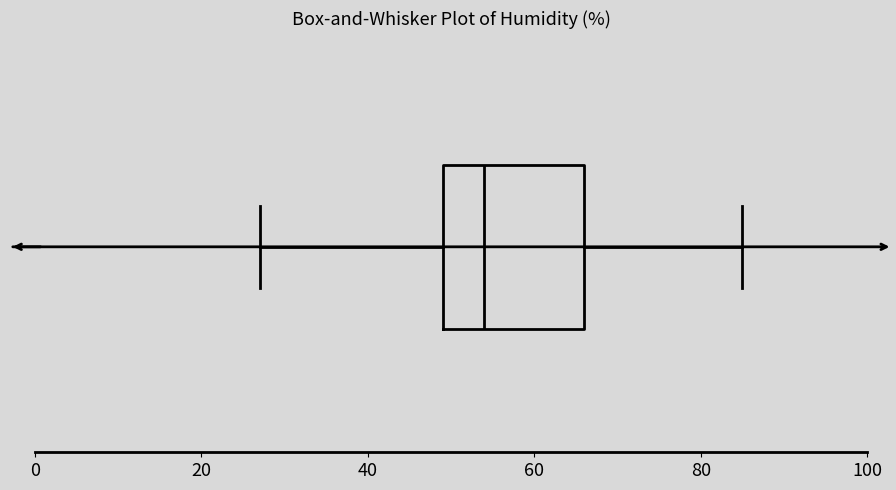

Transcribe this box plot: give where the median line is, the range the box spans, and where the two whiskers end, as read against the x-axis. The values are not printed on the chart, so give them approximately, as read against the axis.

median 54, box 50 to 66, whiskers 28 to 86